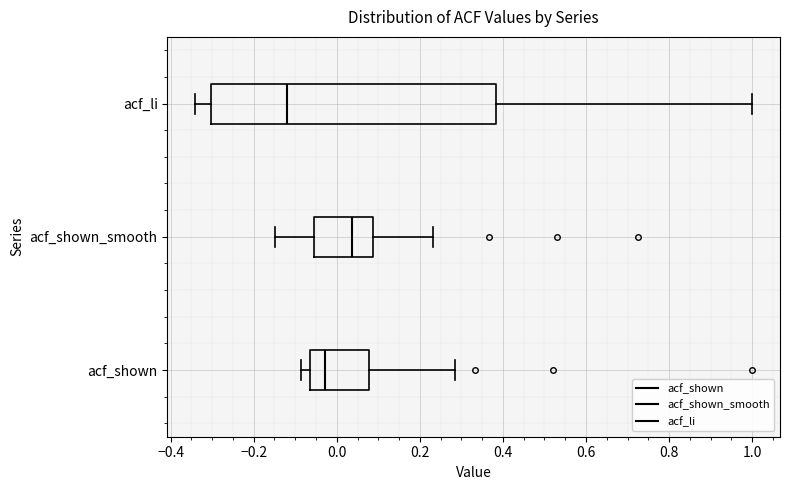

Where does the right whisker of the box for acf_shown_smooth end on the x-axis? The values are not printed on the chart, so give them approximately, as read against the axis.

0.24